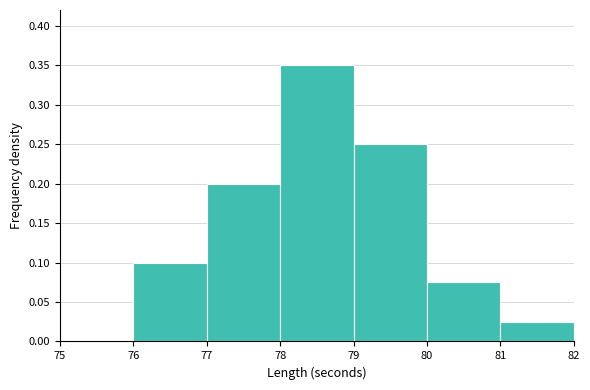

Over which range of the x-axis is the bar tallest?

78 to 79